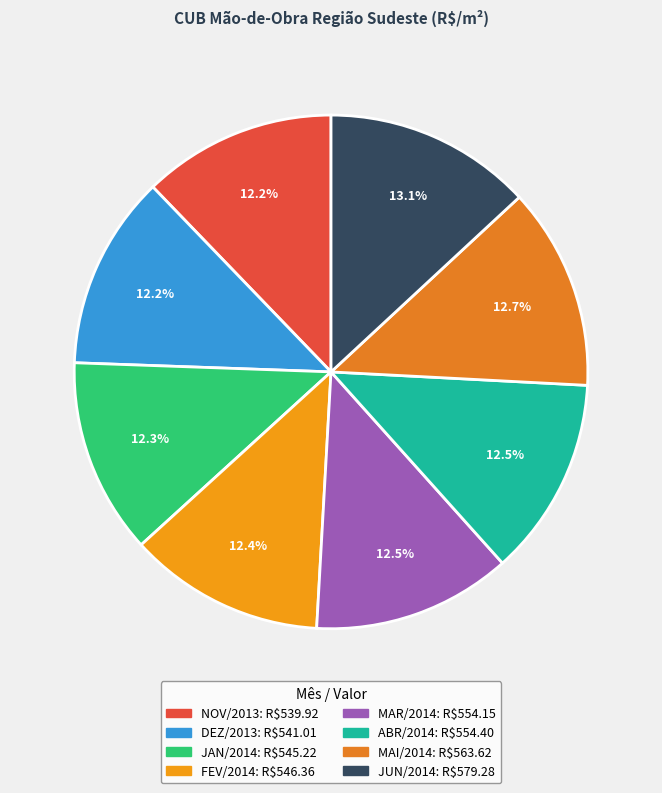

Is FEV/2014 the majority of the pie?

No